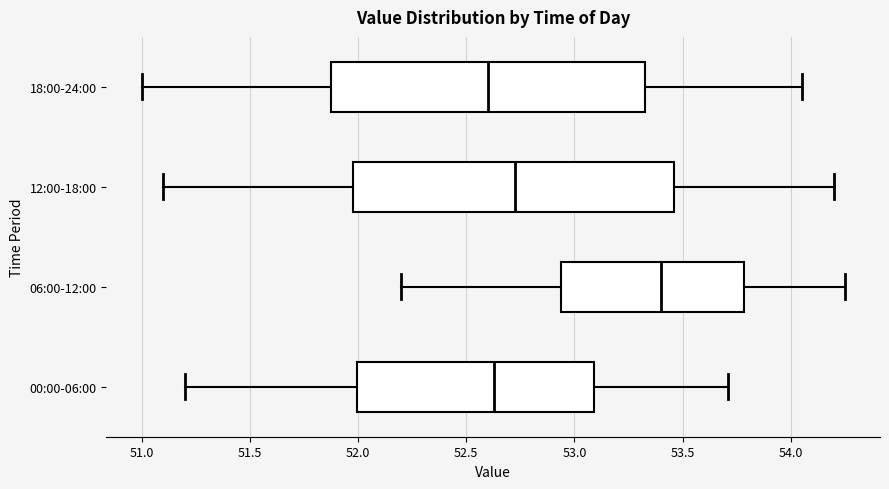

Reading bottom to top, transcribe this box plot: for each box, give where its median line is, the range the box spans, and where its two whiskers end, as read against the x-axis. The values are not printed on the chart, so give them approximately, as read against the axis.

00:00-06:00: median 52.65, box 52.00 to 53.10, whiskers 51.20 to 53.70
06:00-12:00: median 53.40, box 52.95 to 53.80, whiskers 52.20 to 54.25
12:00-18:00: median 52.75, box 52.00 to 53.45, whiskers 51.10 to 54.20
18:00-24:00: median 52.60, box 51.90 to 53.35, whiskers 51.00 to 54.05